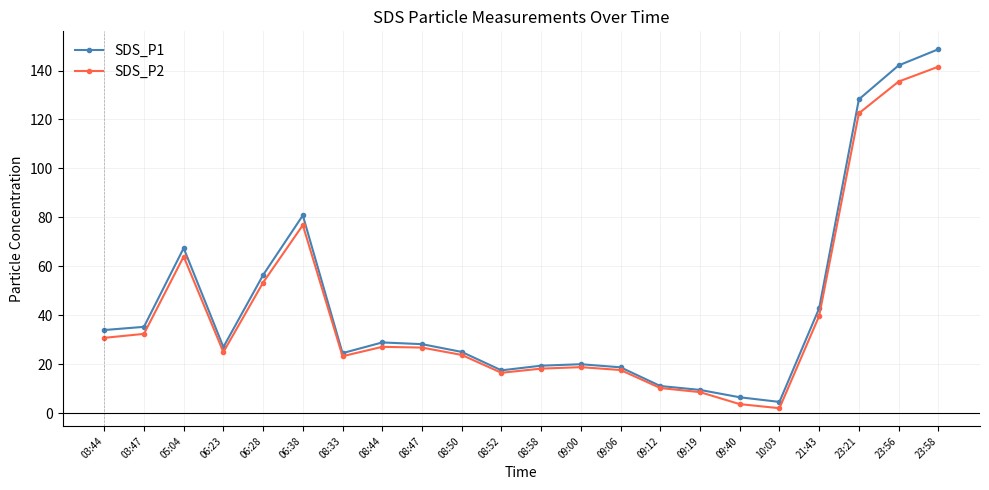

At how many categories does at least one series exceed 8?

20